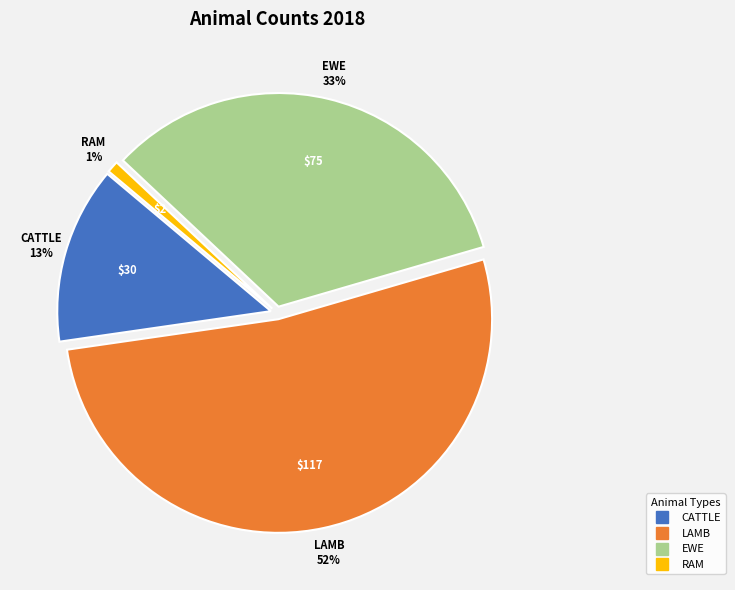

True or false: EWE accounts for 33% of the total.

True